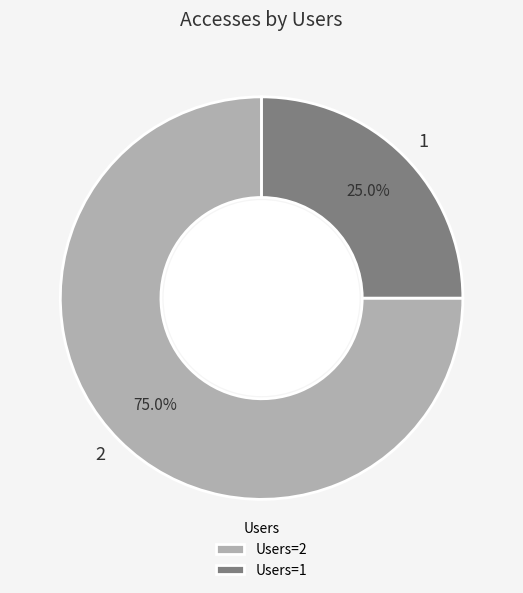

To the nearest percent, what portion does 1 represent?

25%